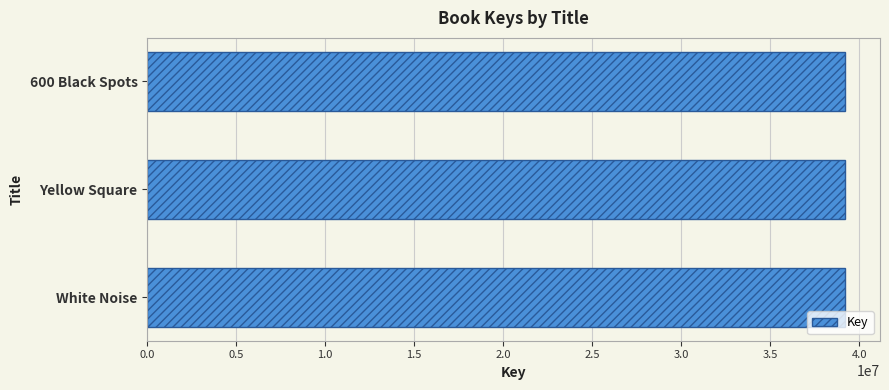

True or false: the data shows 39213897 at Yellow Square.

True